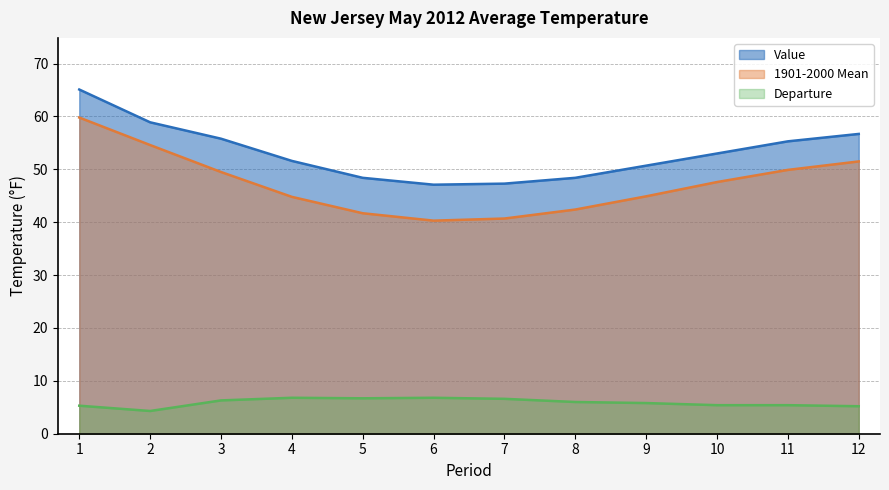

True or false: Departure and Value cross at least once.

False